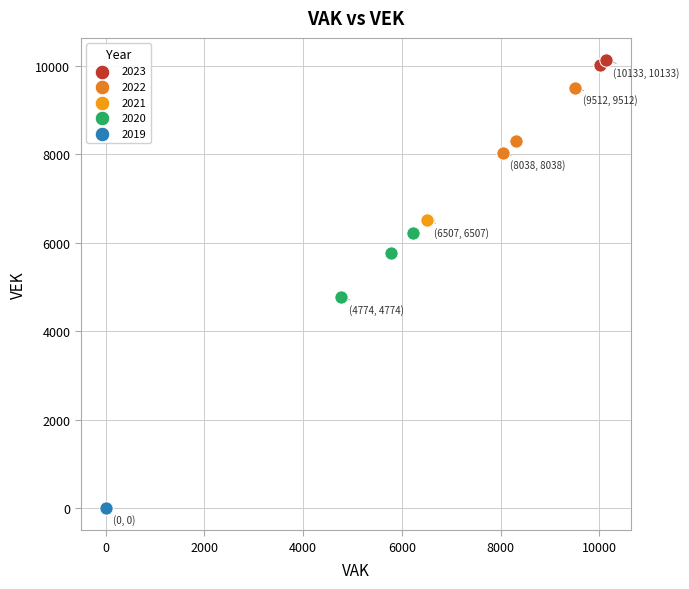

Which series reaches the minimum Y coordinate?

2019